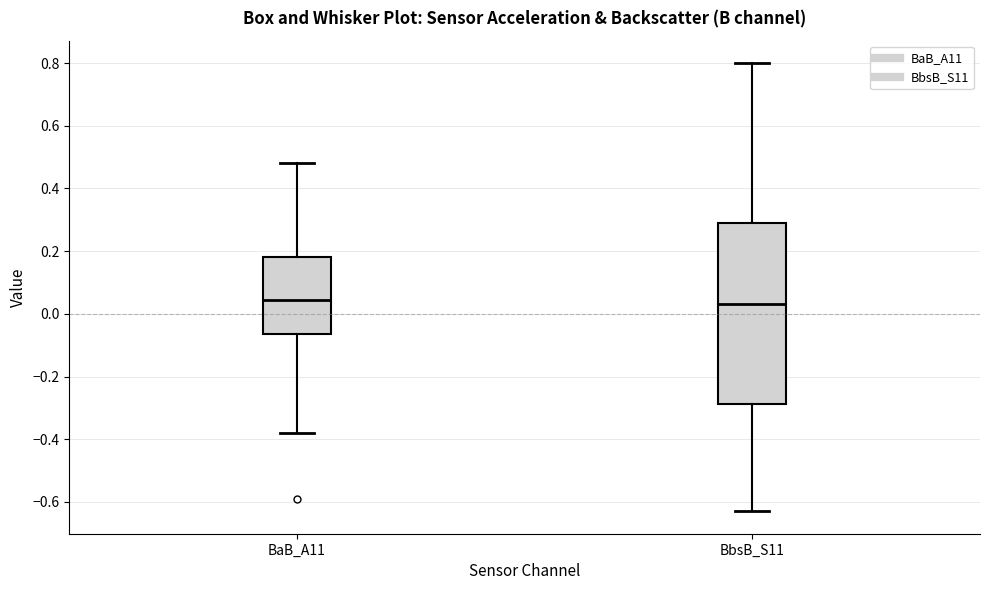

Reading left to right, transcribe this box plot: for each box, give where its median line is, the range the box spans, and where its two whiskers end, as read against the y-axis. The values are not printed on the chart, so give them approximately, as read against the axis.

BaB_A11: median 0.04, box -0.06 to 0.18, whiskers -0.38 to 0.48
BbsB_S11: median 0.04, box -0.28 to 0.30, whiskers -0.62 to 0.80